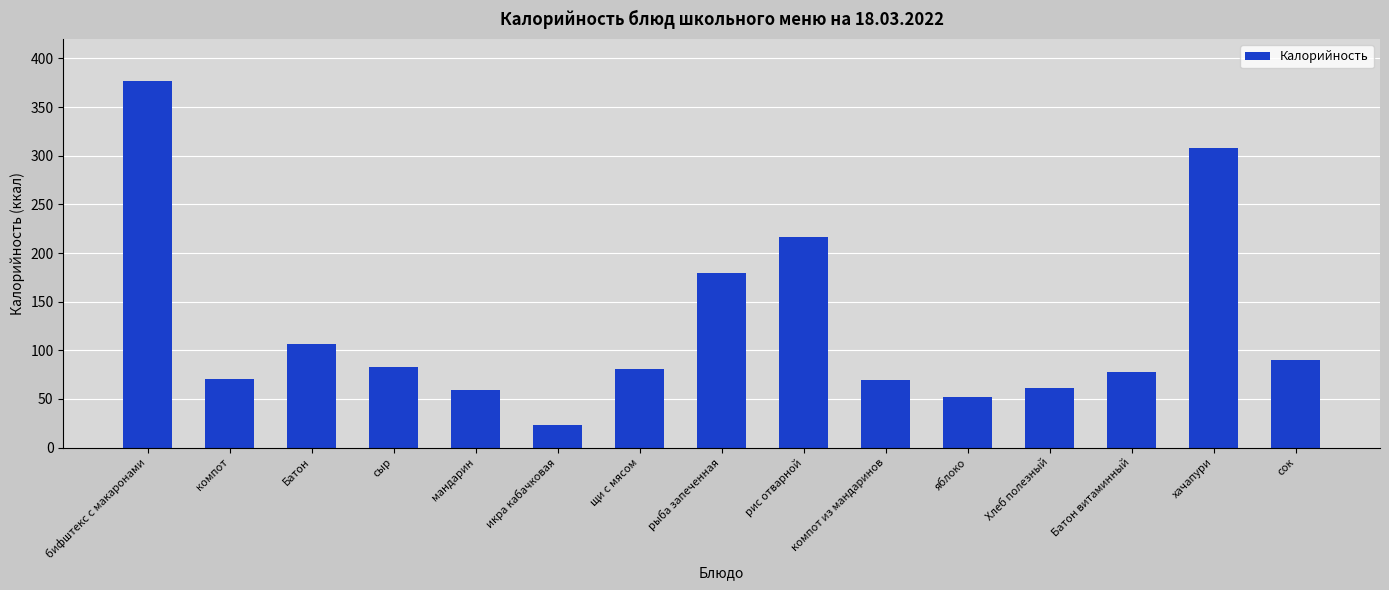

True or false: the data shows 54 at Батон витаминный.

False